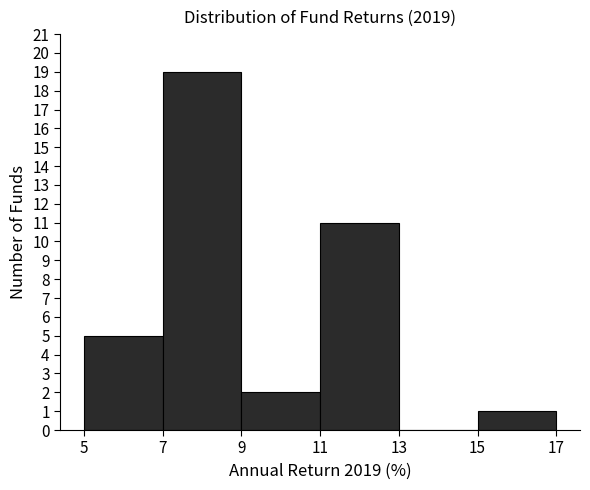

What is the height of the bar covering 5 to 7 on the x-axis? The values are not printed on the chart, so give them approximately, as read against the axis.

5